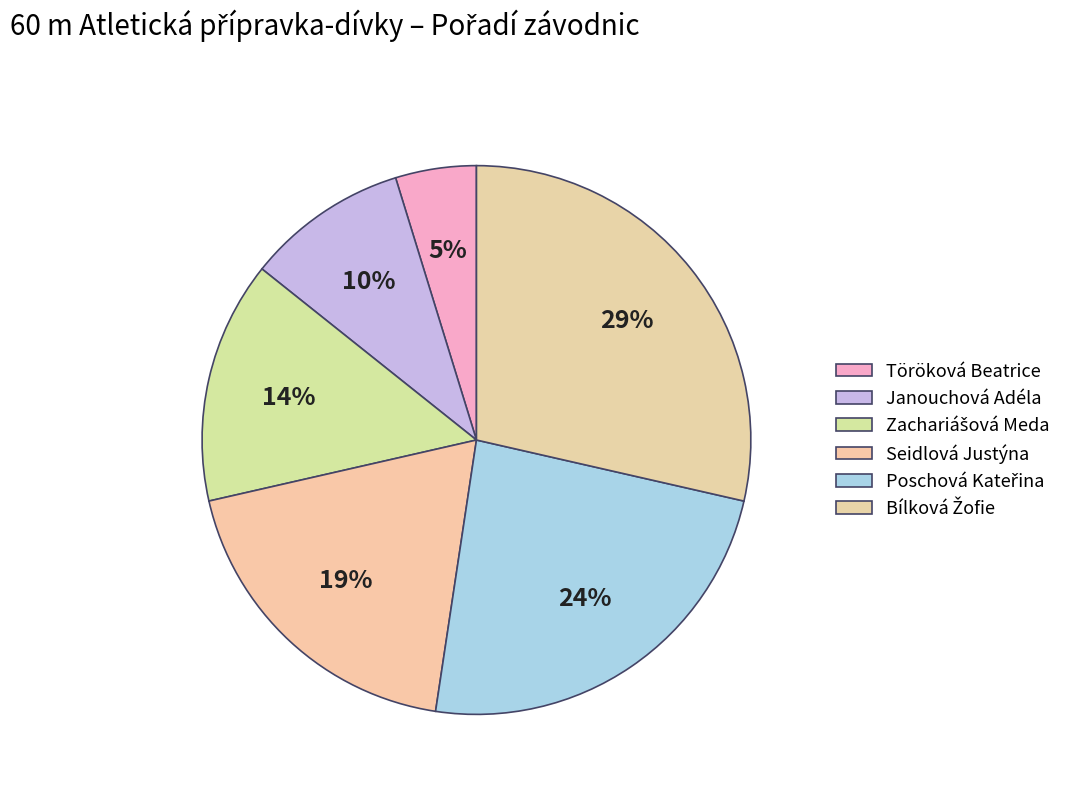

Count the number of slices in the pie.

6